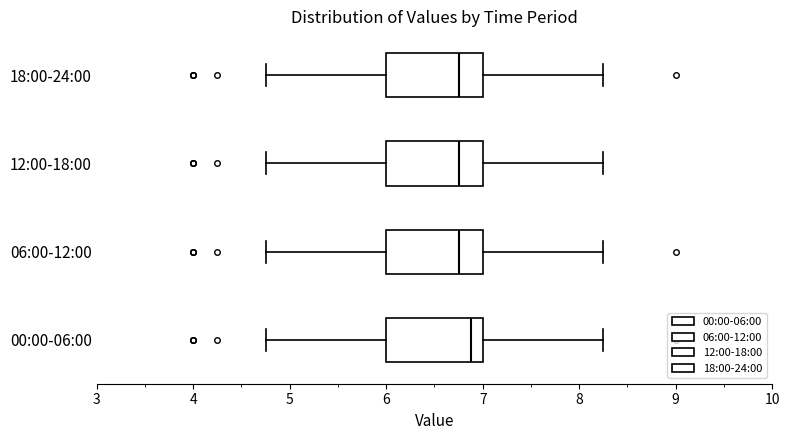

Reading bottom to top, transcribe this box plot: for each box, give where its median line is, the range the box spans, and where its two whiskers end, as read against the x-axis. The values are not printed on the chart, so give them approximately, as read against the axis.

00:00-06:00: median 6.9, box 6.0 to 7.0, whiskers 4.8 to 8.3
06:00-12:00: median 6.8, box 6.0 to 7.0, whiskers 4.8 to 8.3
12:00-18:00: median 6.8, box 6.0 to 7.0, whiskers 4.8 to 8.3
18:00-24:00: median 6.8, box 6.0 to 7.0, whiskers 4.8 to 8.3